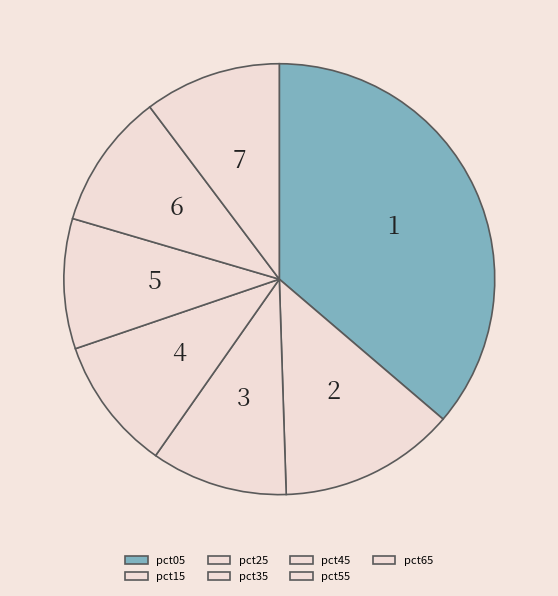

How many segments does this pie chart have?

7